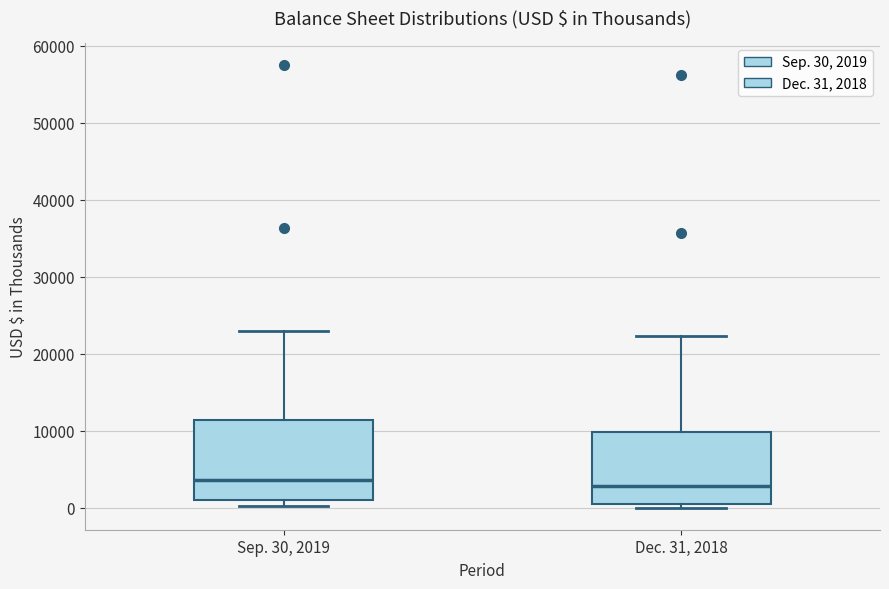

Where does the upper whisker of the box for Dec. 31, 2018 end on the y-axis? The values are not printed on the chart, so give them approximately, as read against the axis.

22000